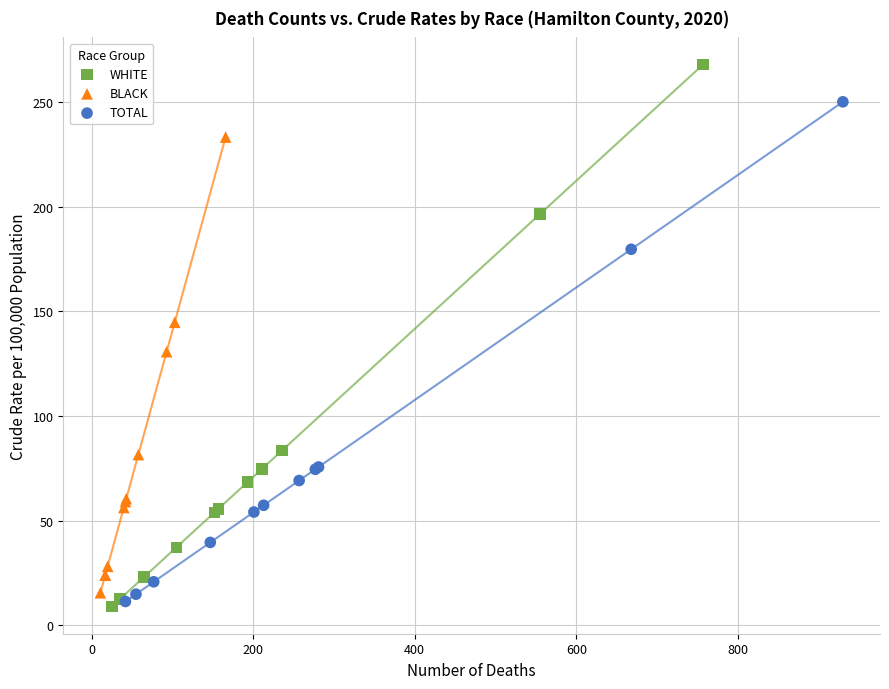

What are all the series names shown in the legend?

WHITE, BLACK, TOTAL